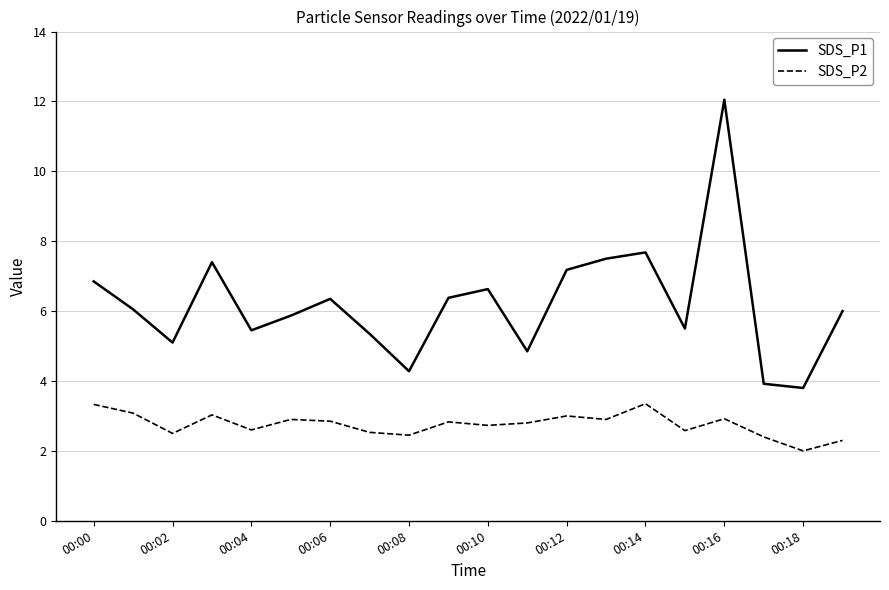

Rank the series by their maximum value, from lowest to highest.

SDS_P2, SDS_P1